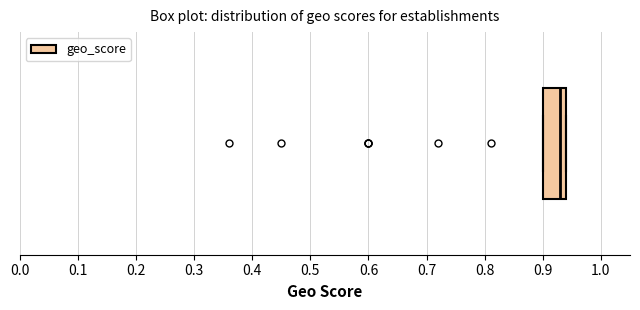

Read this box plot against the x-axis: the position of the median line, the range covered by the box, and the ends of both whiskers. The values are not printed on the chart, so give them approximately, as read against the axis.

median 0.93, box 0.90 to 0.94, whiskers 0.90 to 0.94